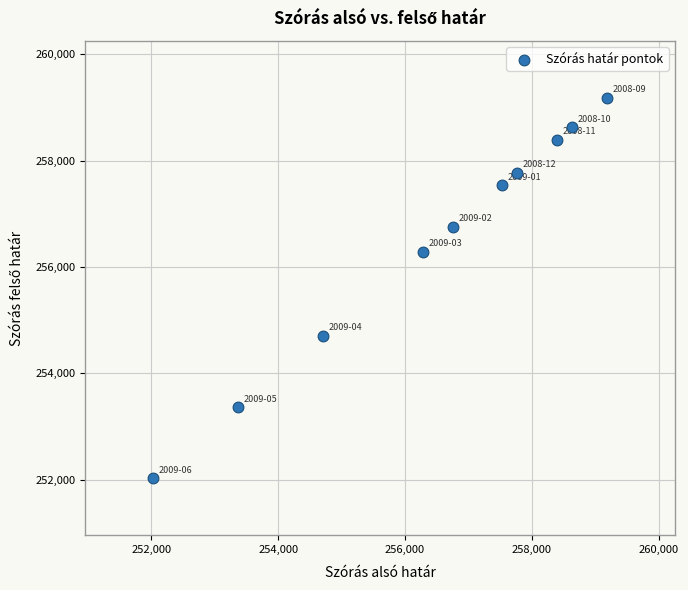

What is the range of X values (max minus min)?

7153